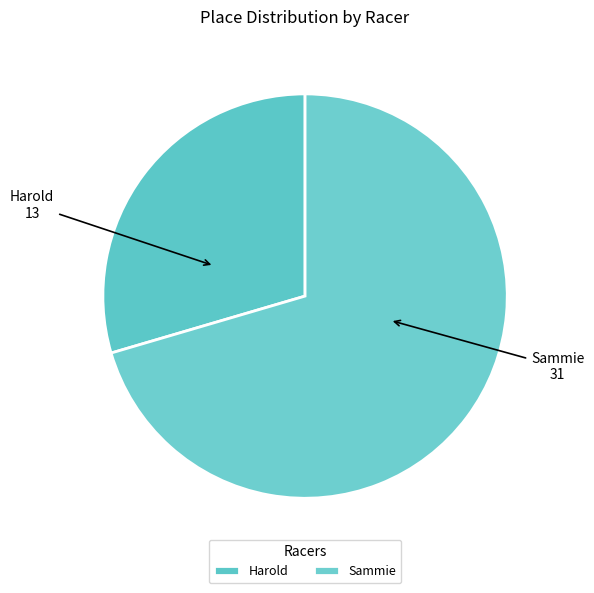

Which category has the smallest portion of the pie?

Harold